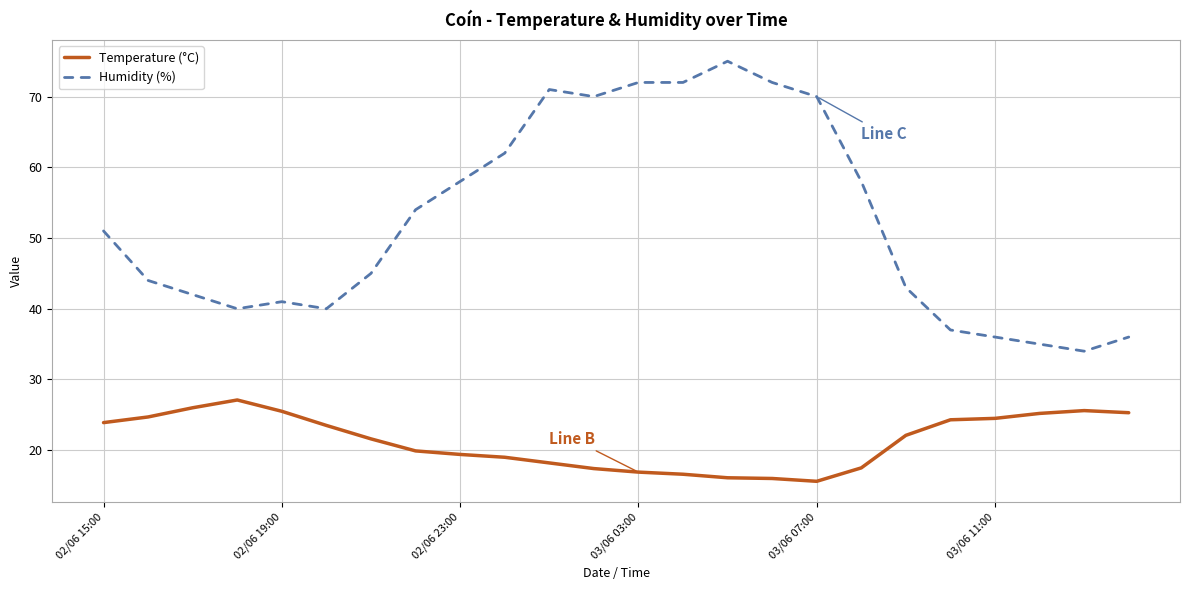

Which series has the largest range (max minus min)?

Humidity (%)